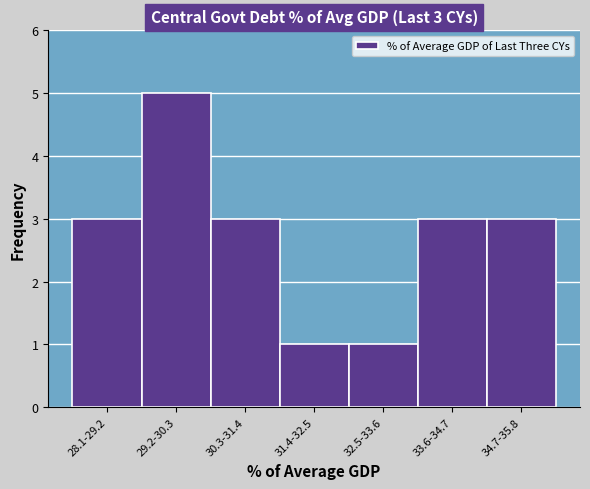

Reading left to right, extract all data points from this chart.

28.1-29.2=3	29.2-30.3=5	30.3-31.4=3	31.4-32.5=1	32.5-33.6=1	33.6-34.7=3	34.7-35.8=3